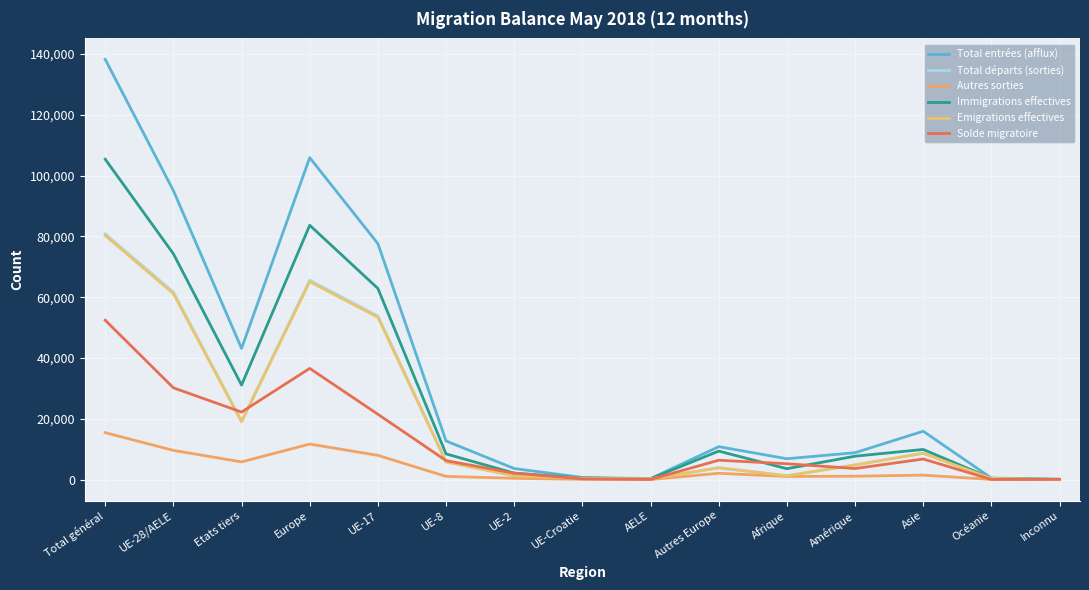

Between AELE and Etats tiers, which is larger?

Etats tiers